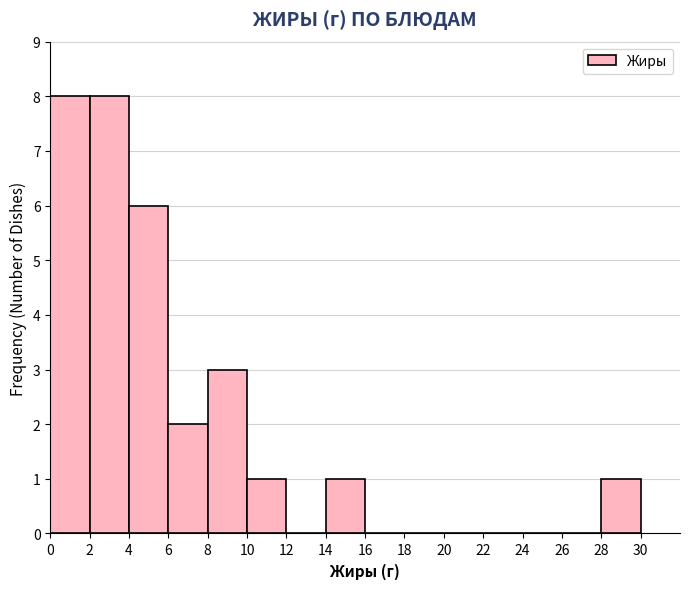

Reading left to right, list every bar in this chart as the range it spans on the x-axis followed by its height. The values are not printed on the chart, so give them approximately, as read against the axis.

0 to 2: 8
2 to 4: 8
4 to 6: 6
6 to 8: 2
8 to 10: 3
10 to 12: 1
12 to 14: 0
14 to 16: 1
16 to 18: 0
18 to 20: 0
20 to 22: 0
22 to 24: 0
24 to 26: 0
26 to 28: 0
28 to 30: 1